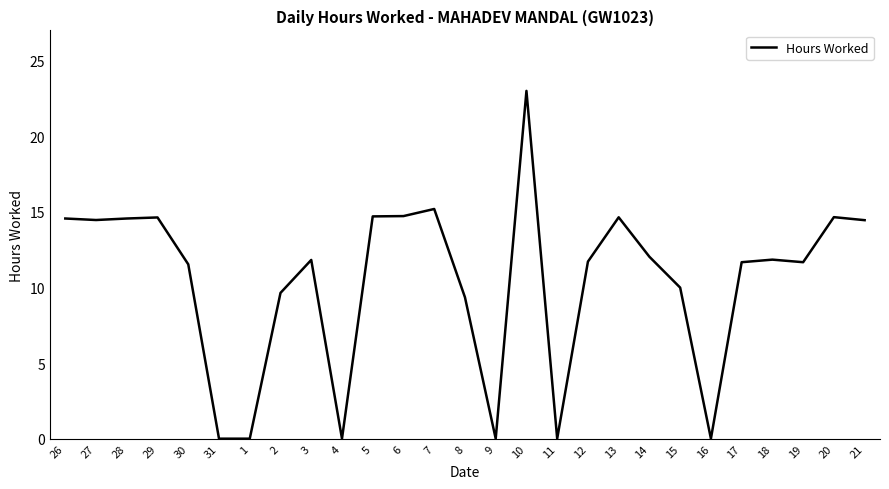

What is the maximum value shown in the chart?

23.0